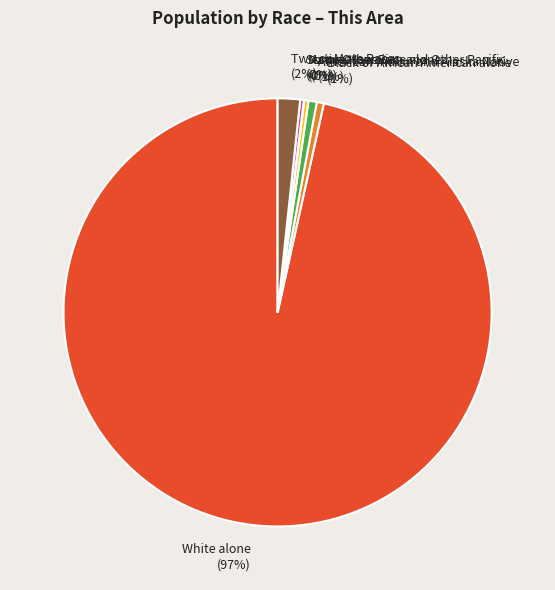

To the nearest percent, what is the difference between the Two or More Races and Black or African American alone slice percentages?

1%